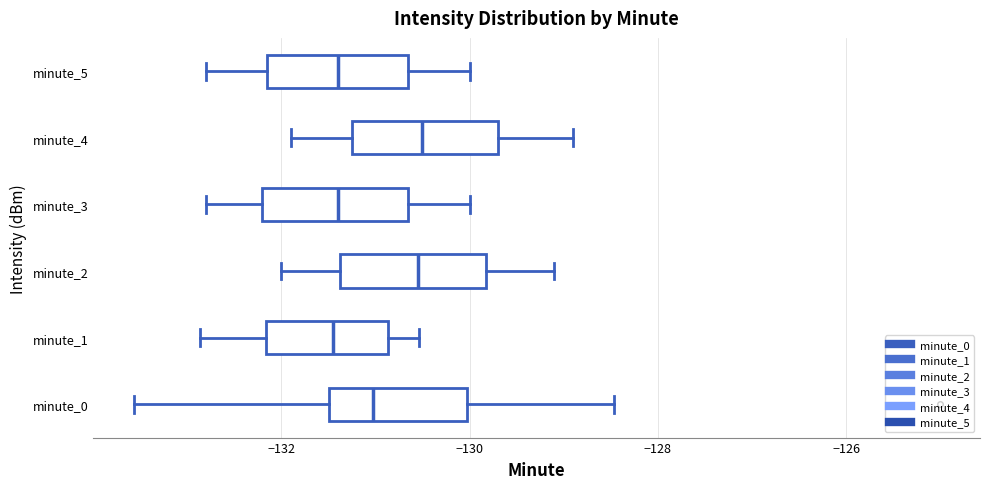

Reading bottom to top, read every box against the x-axis: the position of its median line, the range the box covers, and the ends of its whiskers. The values are not printed on the chart, so give them approximately, as read against the axis.

minute_0: median -131.0, box -131.4 to -130.0, whiskers -133.6 to -128.4
minute_1: median -131.4, box -132.2 to -130.8, whiskers -132.8 to -130.6
minute_2: median -130.6, box -131.4 to -129.8, whiskers -132.0 to -129.0
minute_3: median -131.4, box -132.2 to -130.6, whiskers -132.8 to -130.0
minute_4: median -130.4, box -131.2 to -129.6, whiskers -131.8 to -128.8
minute_5: median -131.4, box -132.2 to -130.6, whiskers -132.8 to -130.0